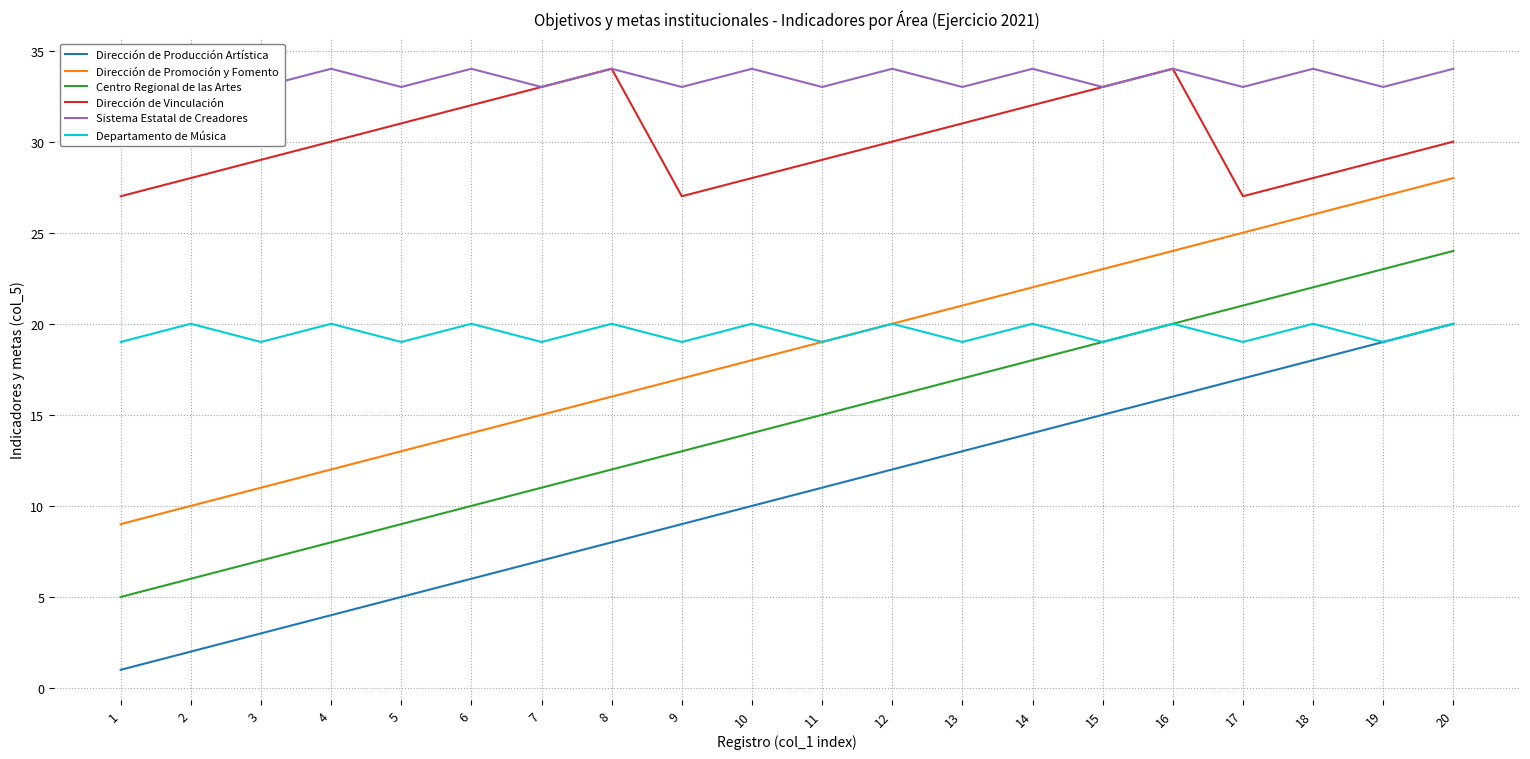

What is the lowest value of the Sistema Estatal de Creadores series?

33